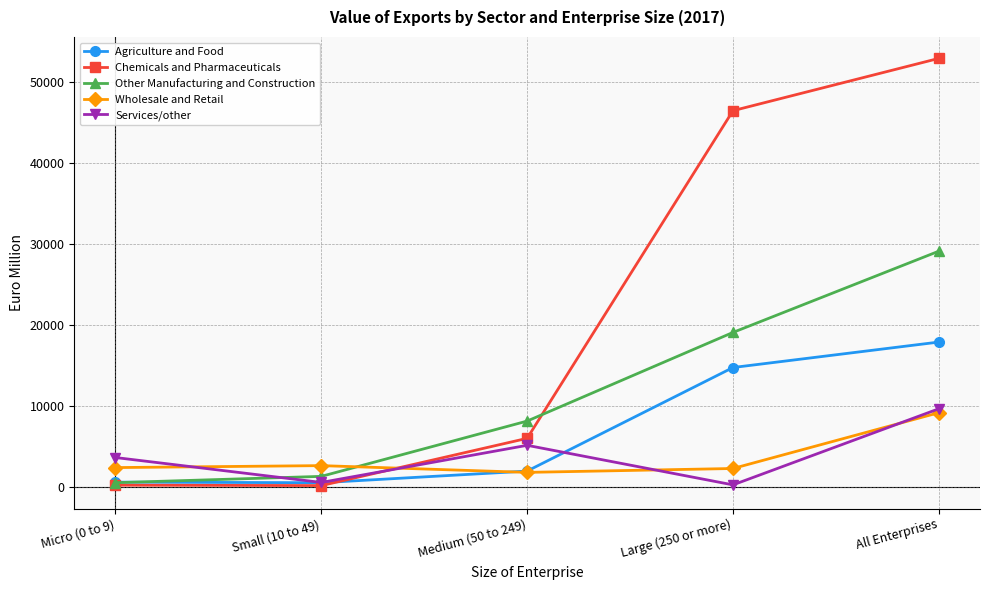

The Other Manufacturing and Construction series shows 16586 at All Enterprises. True or false?

False